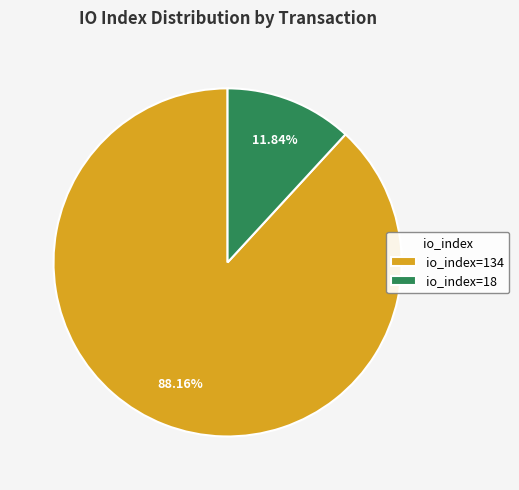

What is the smallest slice in the pie chart?

io_index=18